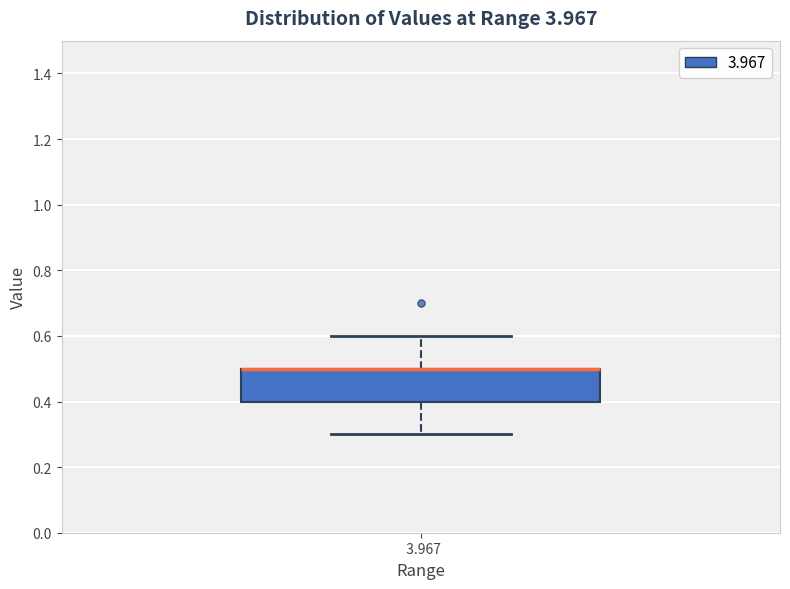

Read this box plot against the y-axis: the position of the median line, the range covered by the box, and the ends of both whiskers. The values are not printed on the chart, so give them approximately, as read against the axis.

median 0.5 (drawn on the box's upper edge), box 0.4 to 0.5, whiskers 0.3 to 0.6